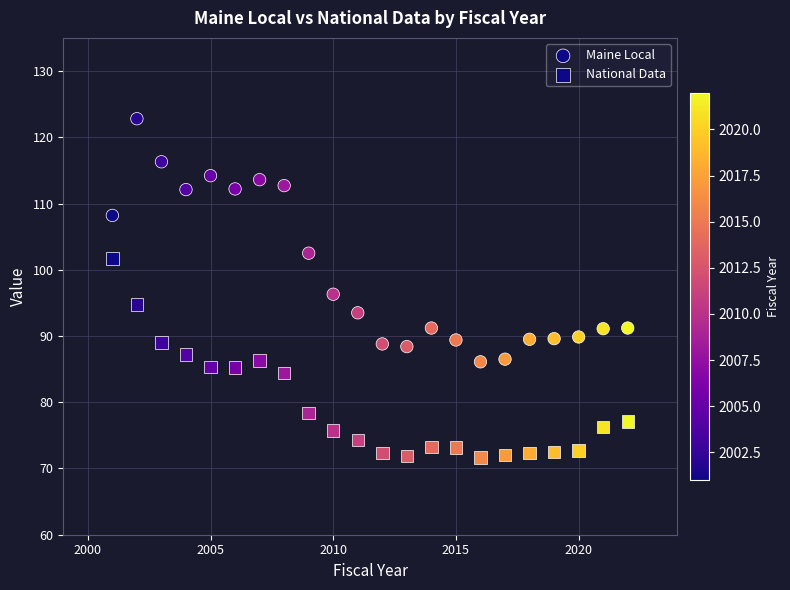

How many data points are displayed?

44